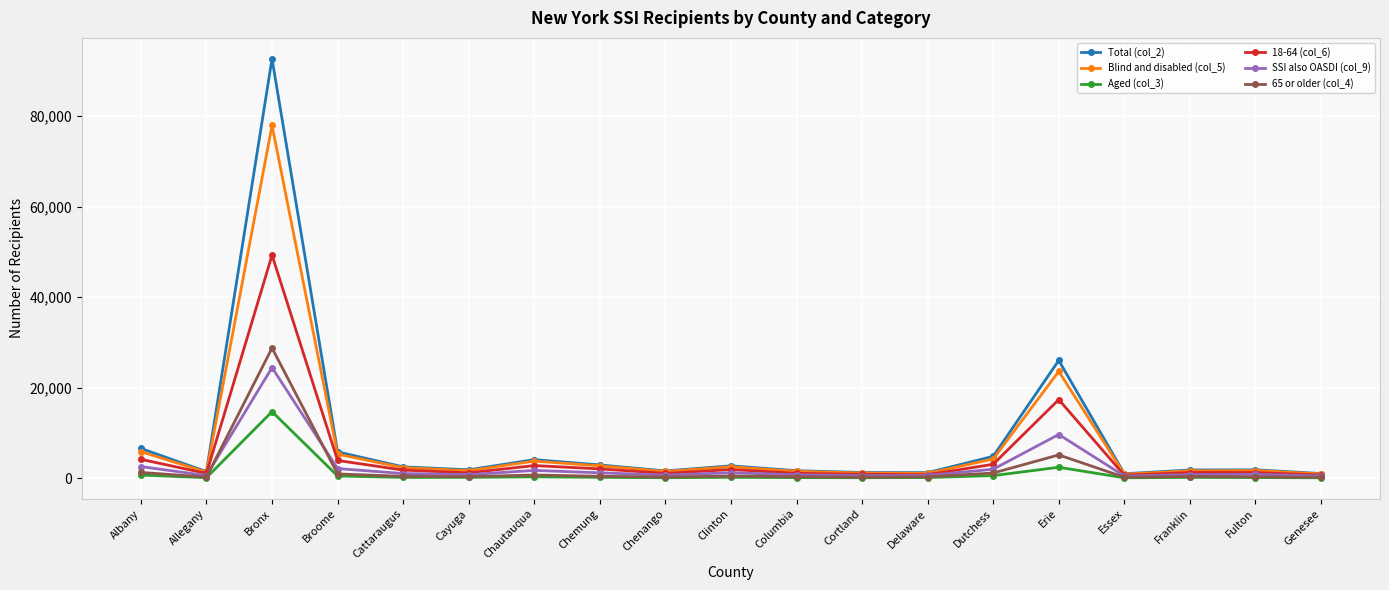

What position from the left is Chenango?

9